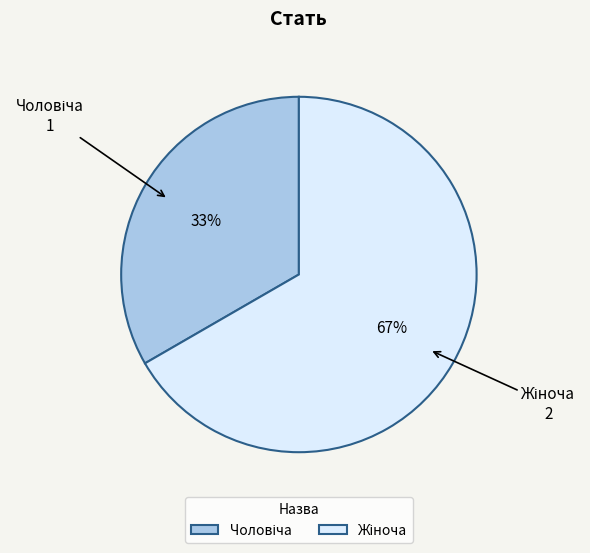

To the nearest percent, what is the average slice percentage?

50%